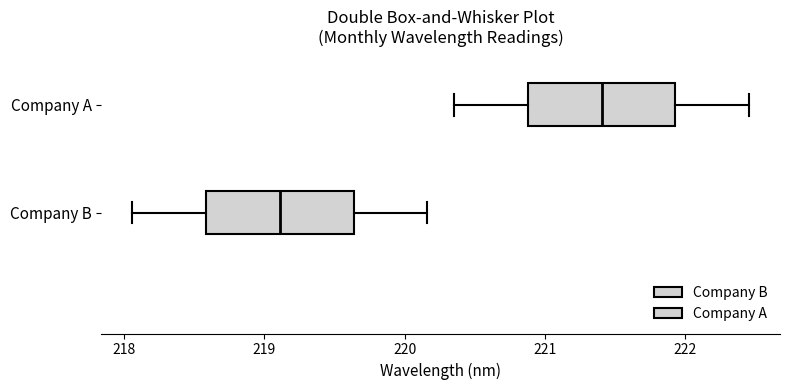

Which box's median line is the furthest to the left?

Company B